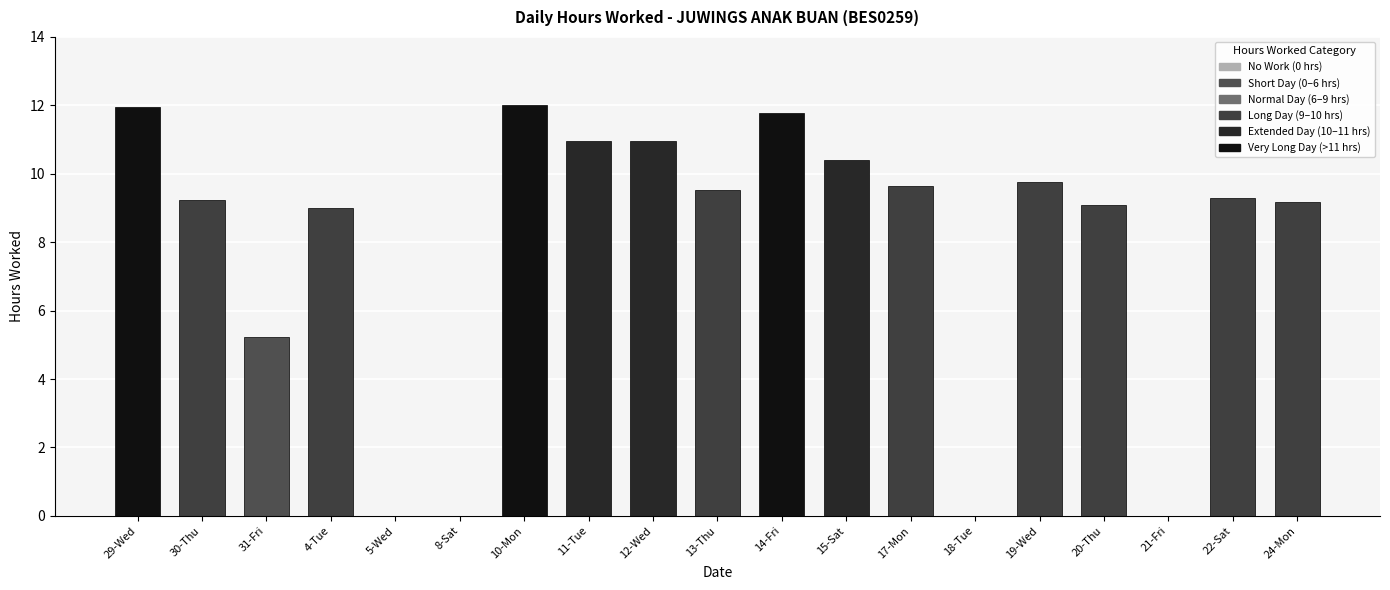

What is the greatest value displayed?

12.0